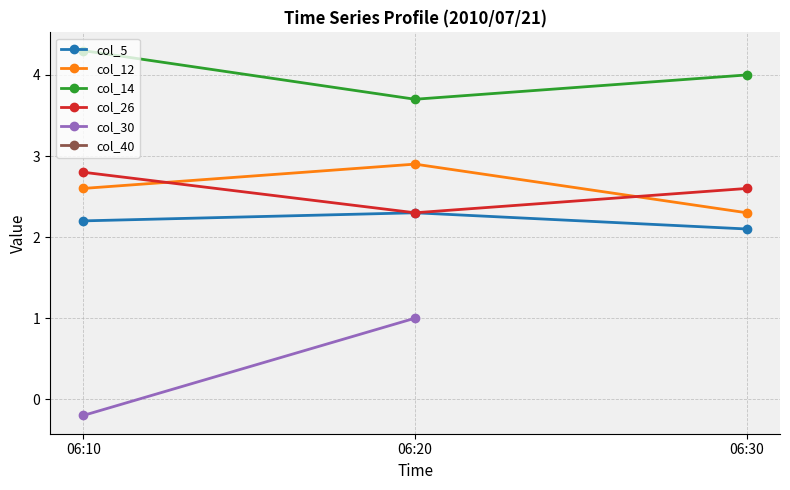

Between 06:20 and 06:30, which series saw the biggest shift?

col_12